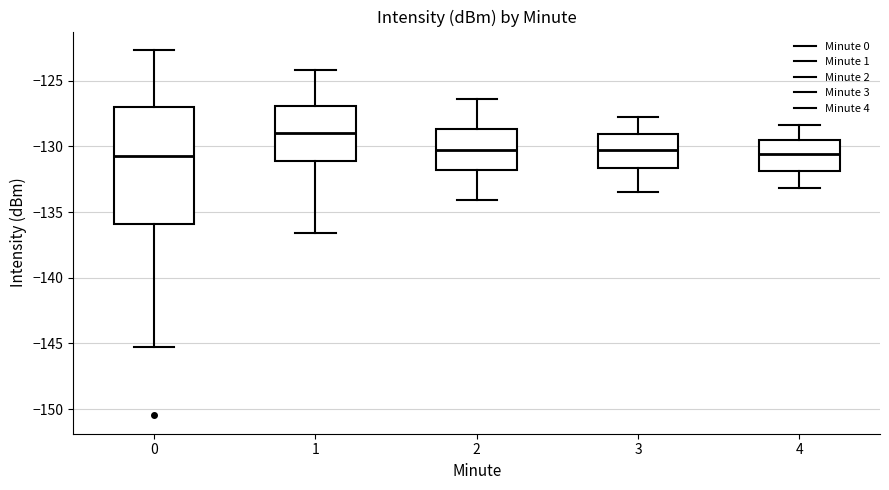

Reading left to right, read every box against the y-axis: the position of its median line, the range the box covers, and the ends of its whiskers. The values are not printed on the chart, so give them approximately, as read against the axis.

0: median -131.0, box -136.0 to -127.0, whiskers -145.5 to -122.5
1: median -129.0, box -131.0 to -127.0, whiskers -136.5 to -124.0
2: median -130.5, box -132.0 to -128.5, whiskers -134.0 to -126.5
3: median -130.0, box -131.5 to -129.0, whiskers -133.5 to -128.0
4: median -130.5, box -132.0 to -129.5, whiskers -133.0 to -128.5